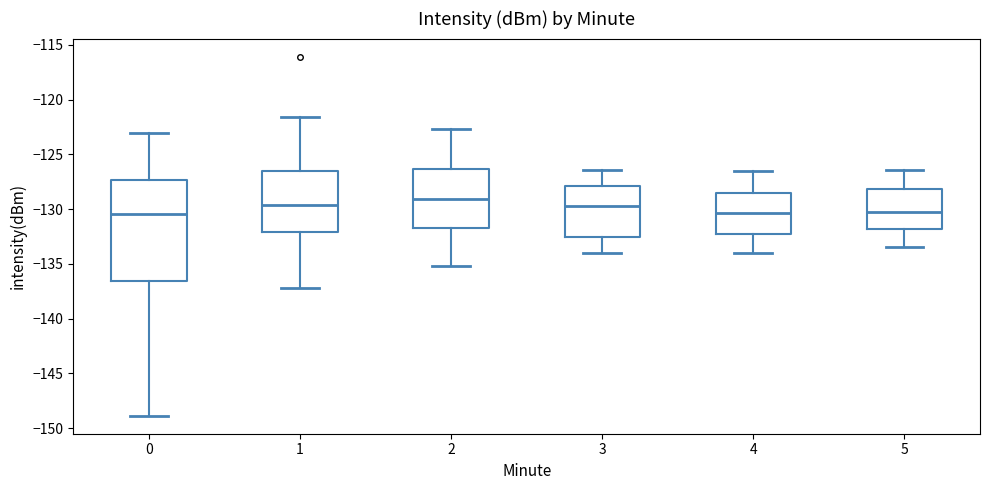

Which box is the tallest, from its lower edge to its upper edge?

0